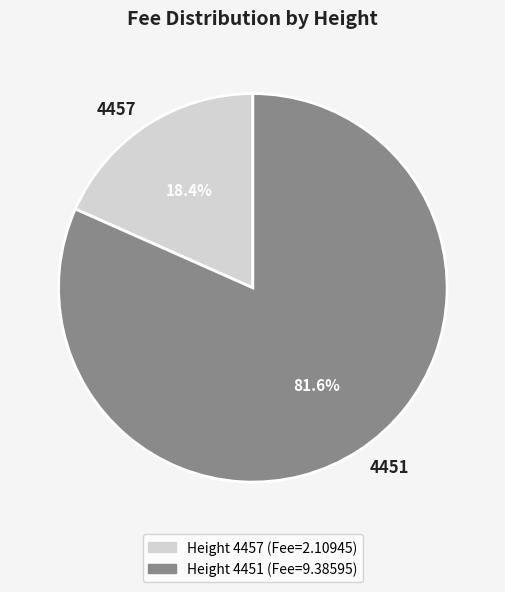

Count the number of slices in the pie.

2